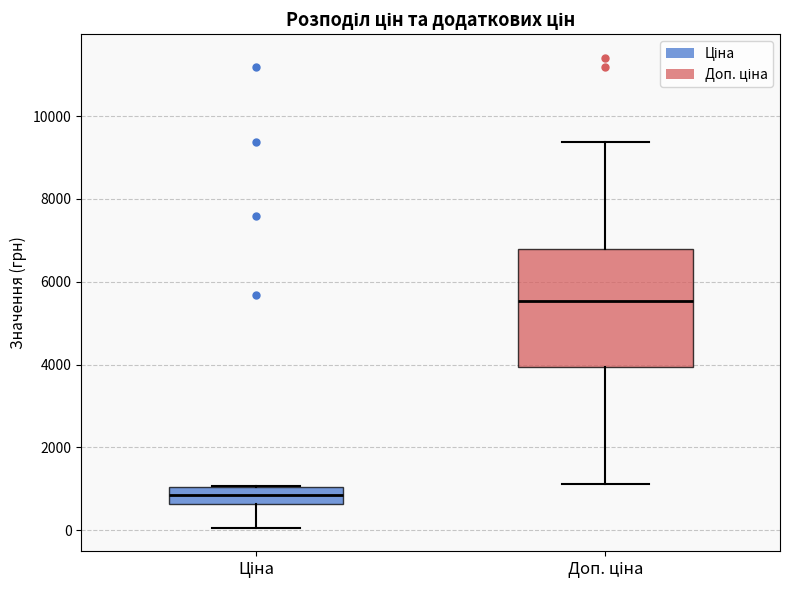

Which box's median line is the lowest?

Ціна